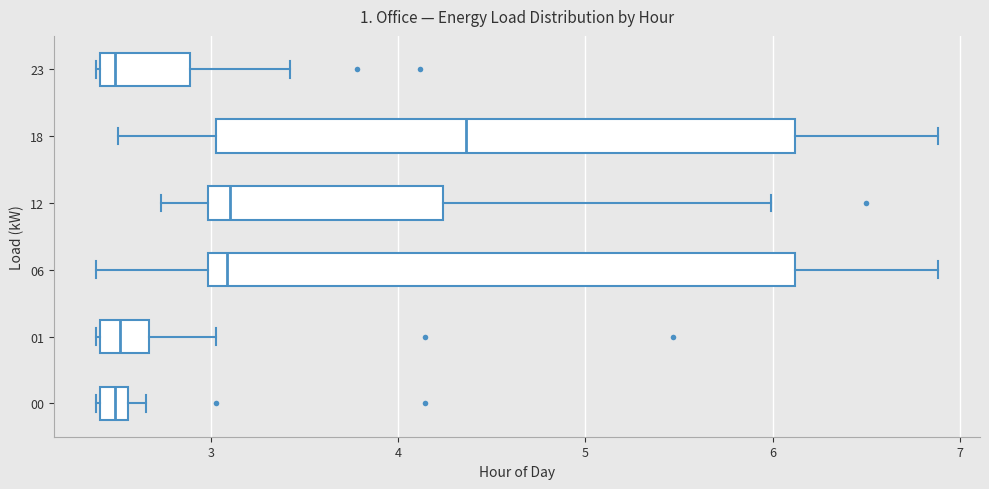

Where is the right edge of the box at y = 06 on the x-axis? The values are not printed on the chart, so give them approximately, as read against the axis.

6.1